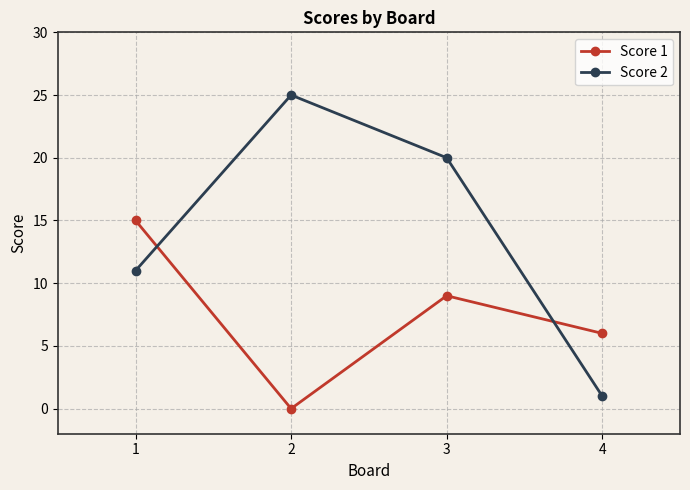

What is the difference between the highest and lowest values at 2?

25